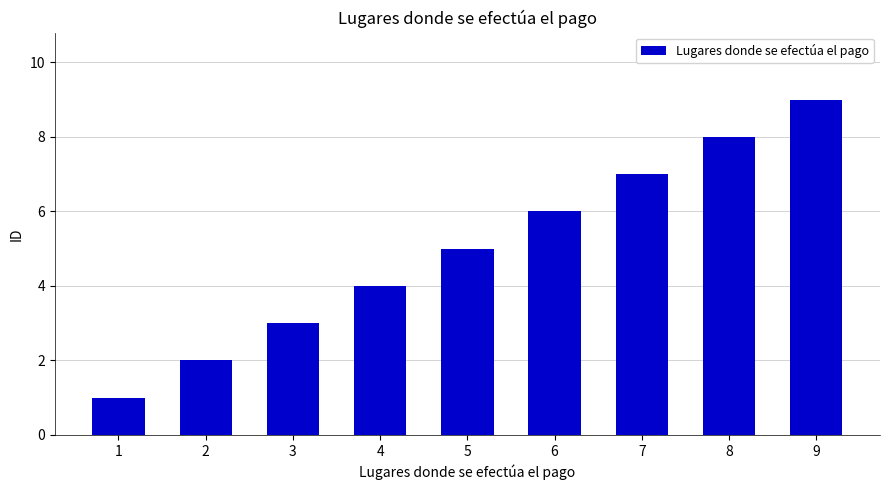

How many values are below 5?

4